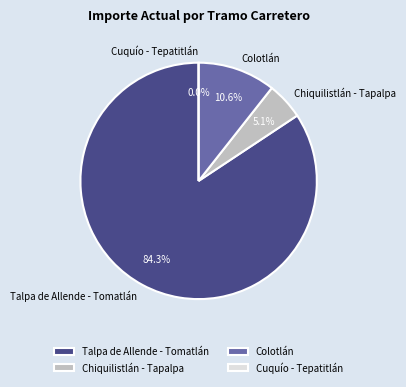

What is the smallest slice in the pie chart?

Cuquío - Tepatitlán